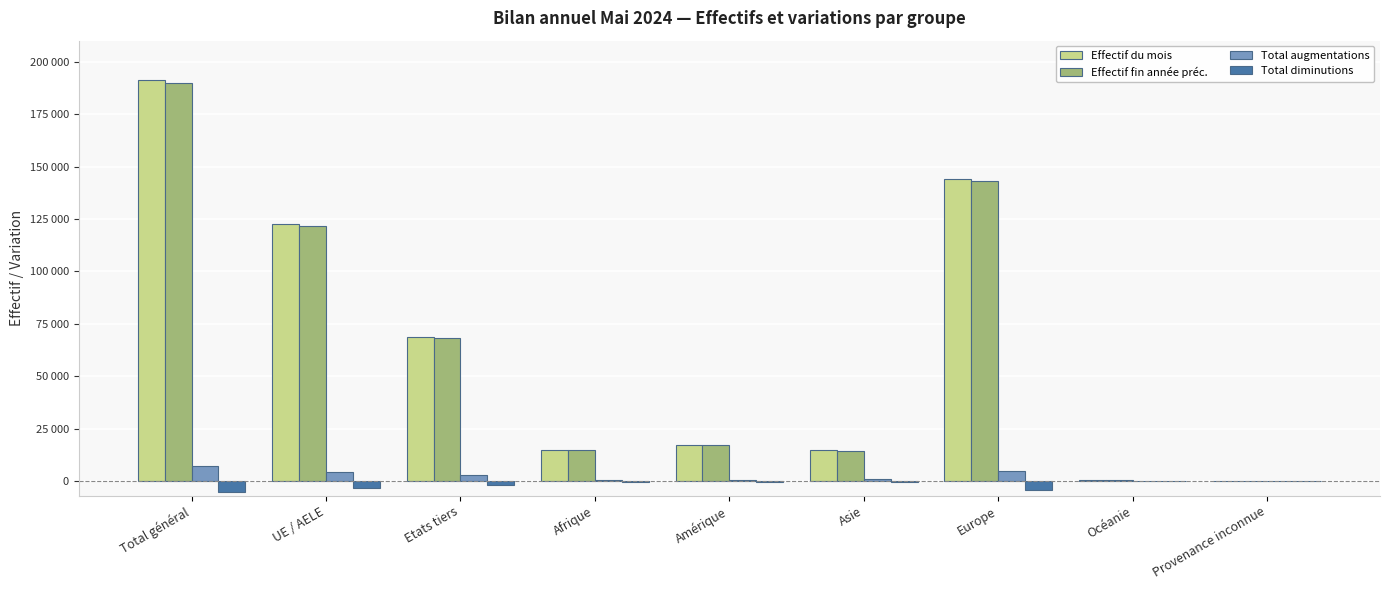

Are the bars grouped side by side (vs. stacked)?

Yes